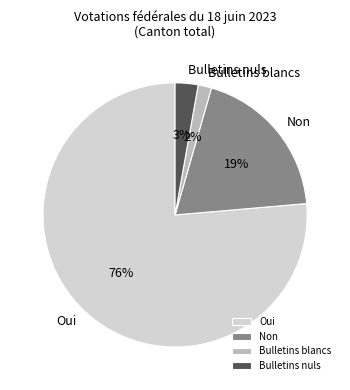

Between Bulletins nuls and Oui, which is larger?

Oui